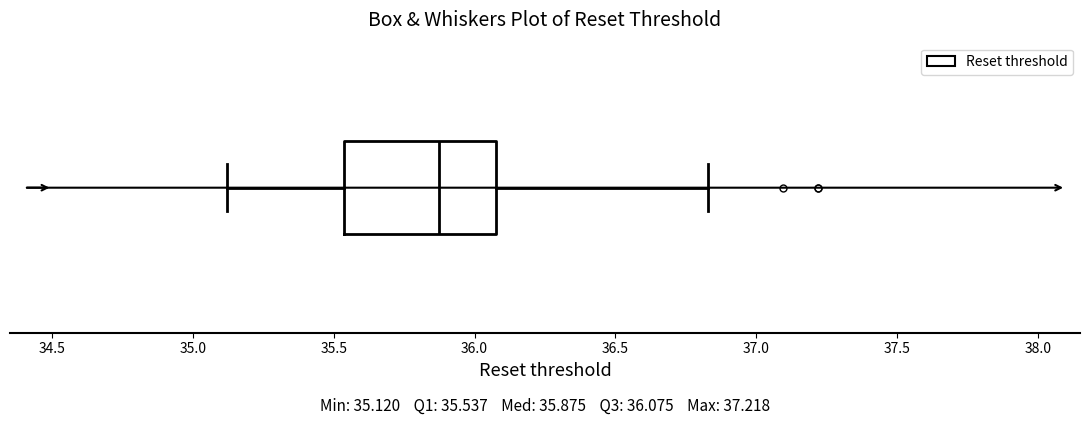

Transcribe this box plot: give where the median line is, the range the box spans, and where the two whiskers end, as read against the x-axis. The values are not printed on the chart, so give them approximately, as read against the axis.

median 35.90, box 35.55 to 36.10, whiskers 35.10 to 36.85